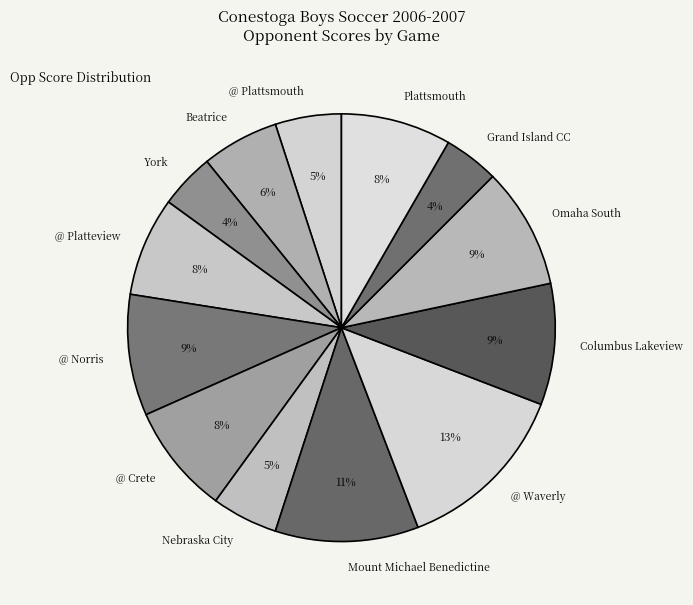

The Plattsmouth slice represents 1% of the pie. True or false?

False